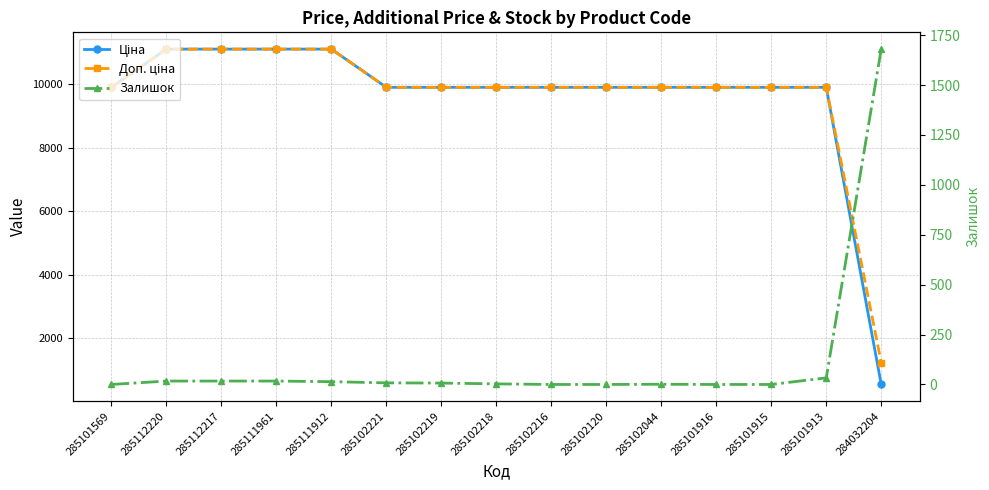

True or false: Ціна has a value of 11113.6 at 285112220.

True